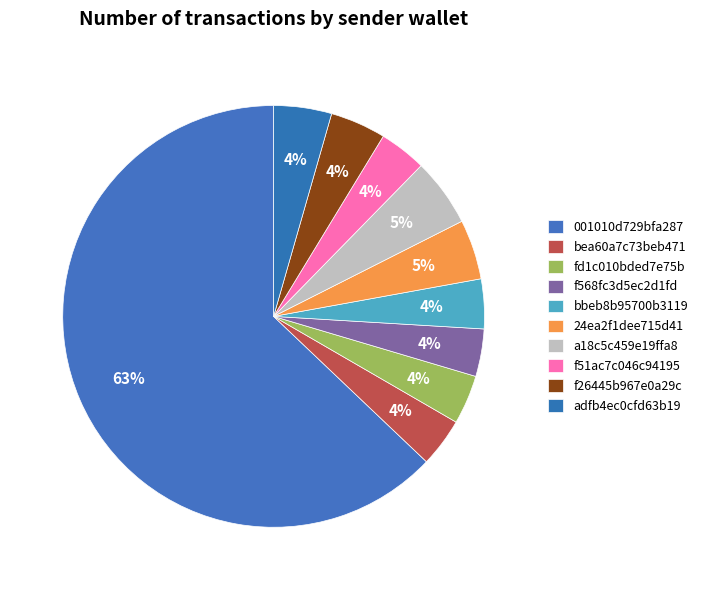

Count the number of slices in the pie.

10